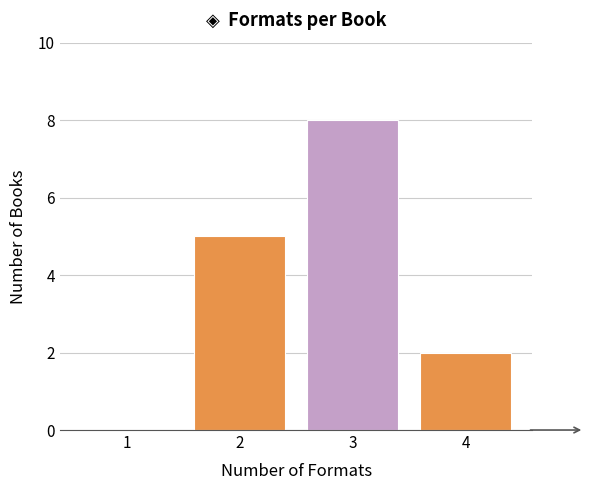

Reading left to right, list all the values displayed in this chart.

1=0	2=5	3=8	4=2